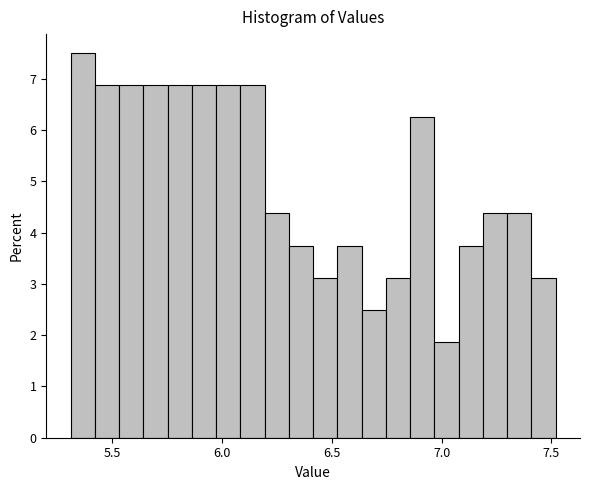

Read against the x-axis, roughly where is the centre of the tallest bar?

5.35